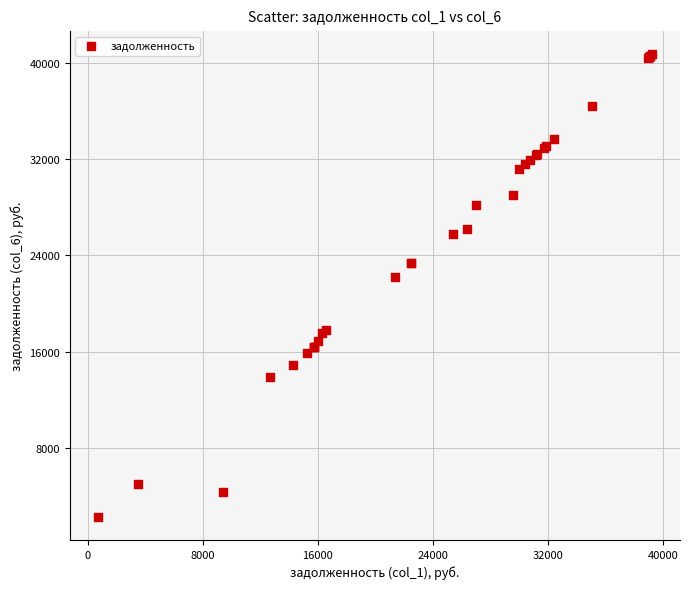

What Y value in the scatter plot is closest to 21492?

22181.0